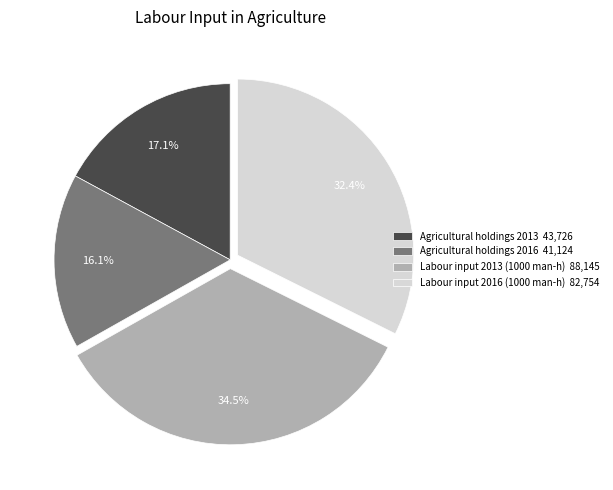

Rank the categories by value from highest to lowest.

Labour input 2013 (1000 man-h) 88,145, Labour input 2016 (1000 man-h) 82,754, Agricultural holdings 2013 43,726, Agricultural holdings 2016 41,124